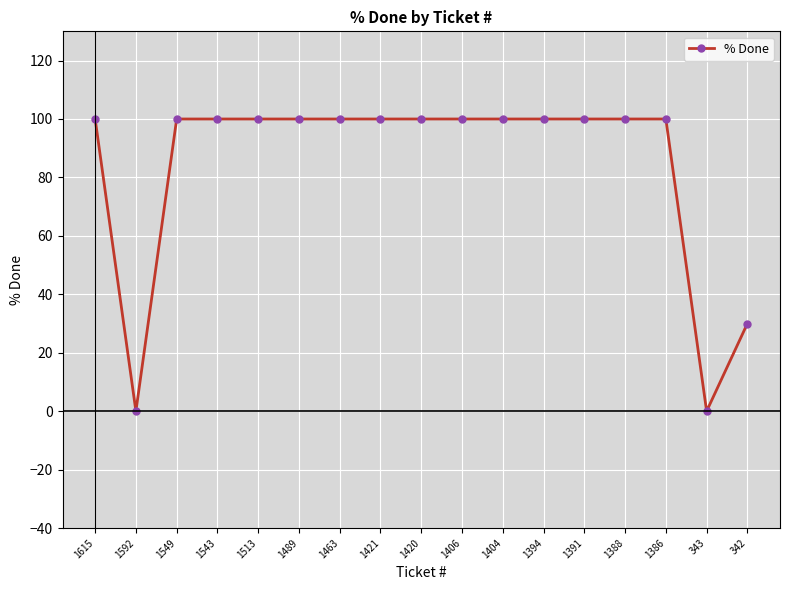

What is the difference between the maximum and minimum values?

100